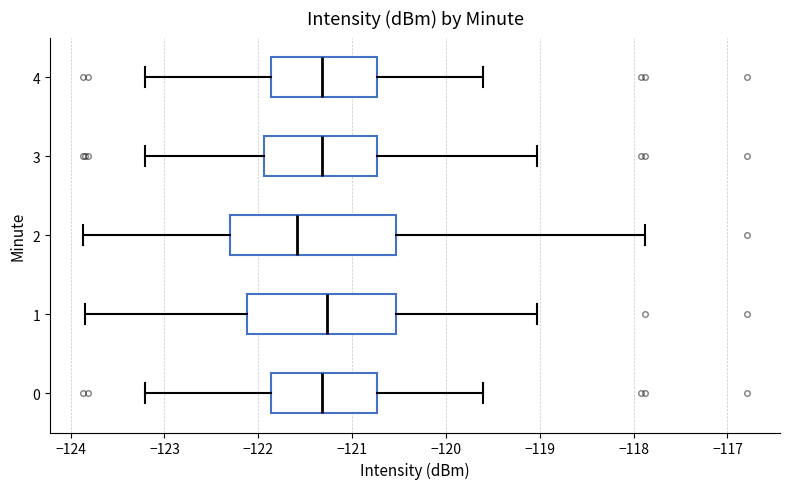

Comparing the boxes themselves (not the whiskers), which one is the widest?

2